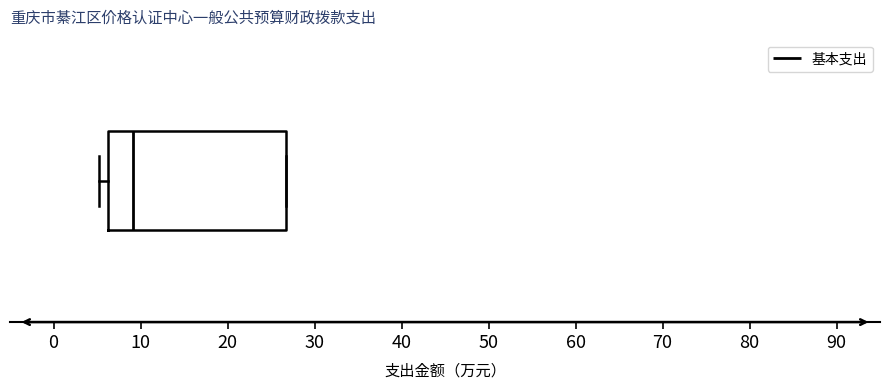

Where is the right edge of the box on the x-axis? The values are not printed on the chart, so give them approximately, as read against the axis.

27